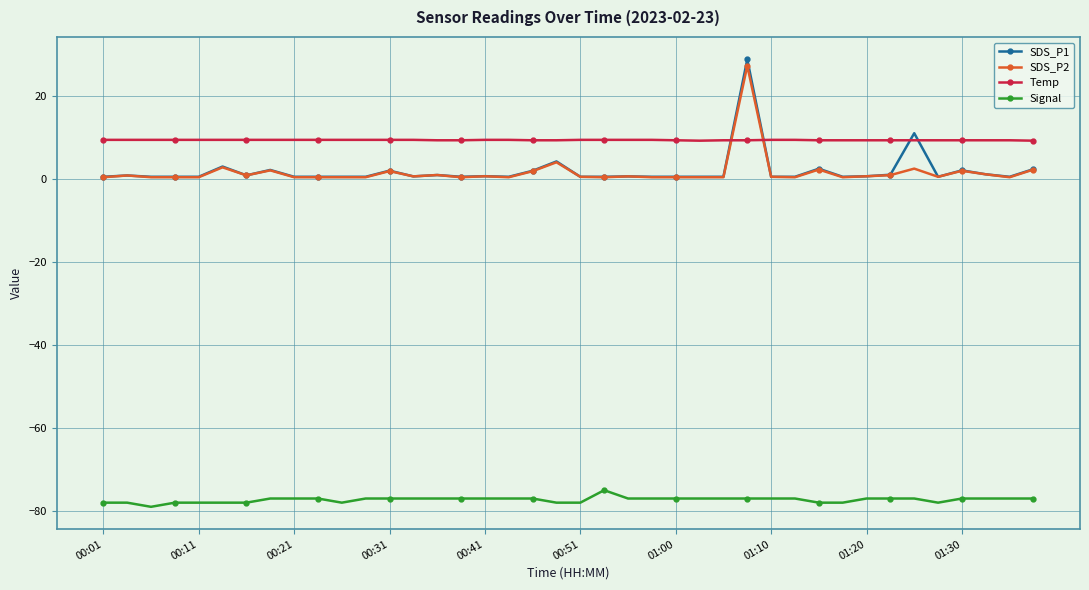

Which series has the largest total across all categories?

Temp